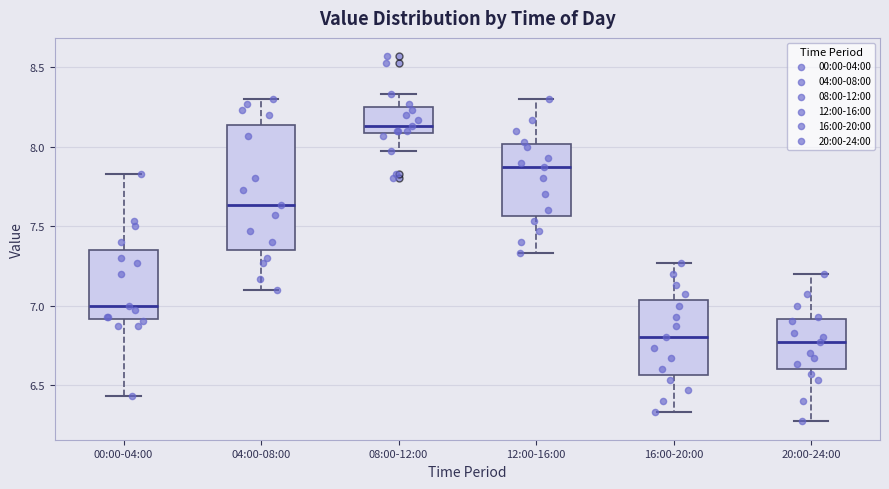

Which box has the highest median line?

08:00-12:00